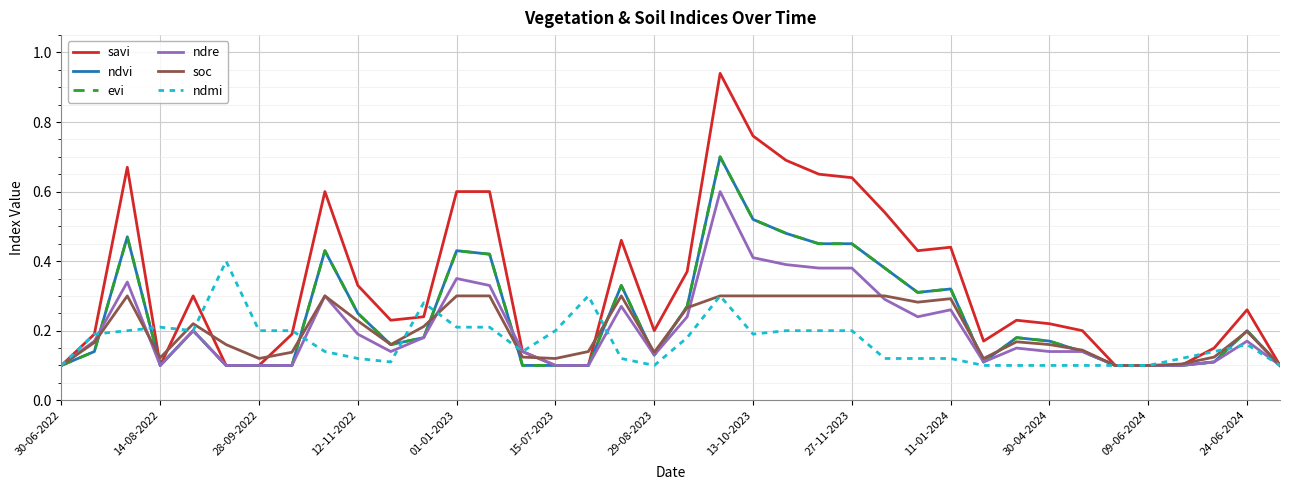

What is the average value of the soc series?

0.2